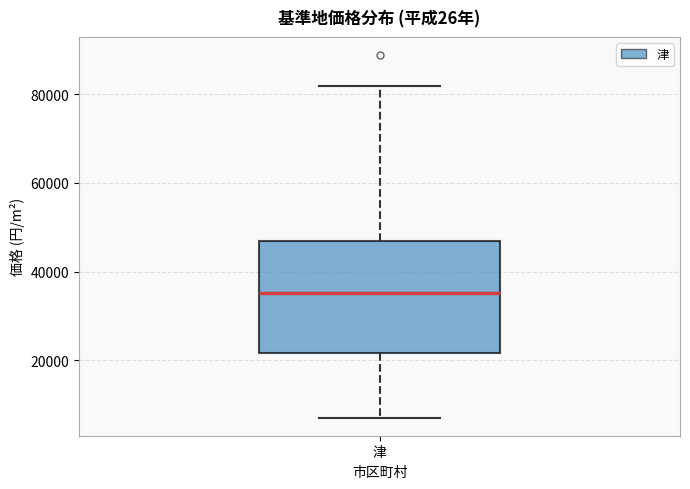

Where does the lower whisker of the box for 津 end on the y-axis? The values are not printed on the chart, so give them approximately, as read against the axis.

8000